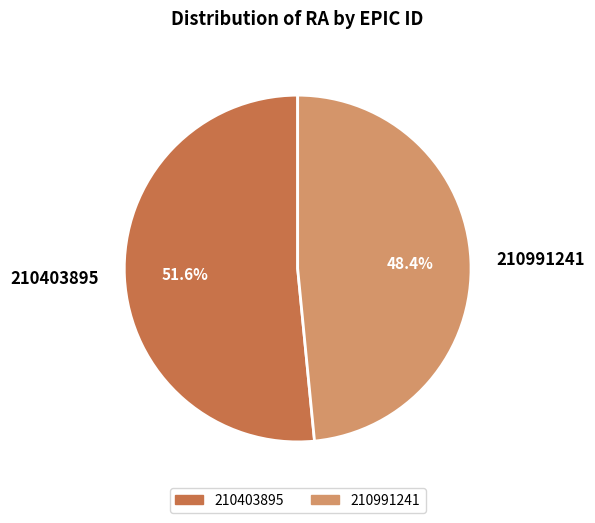

Between 210403895 and 210991241, which is larger?

210403895